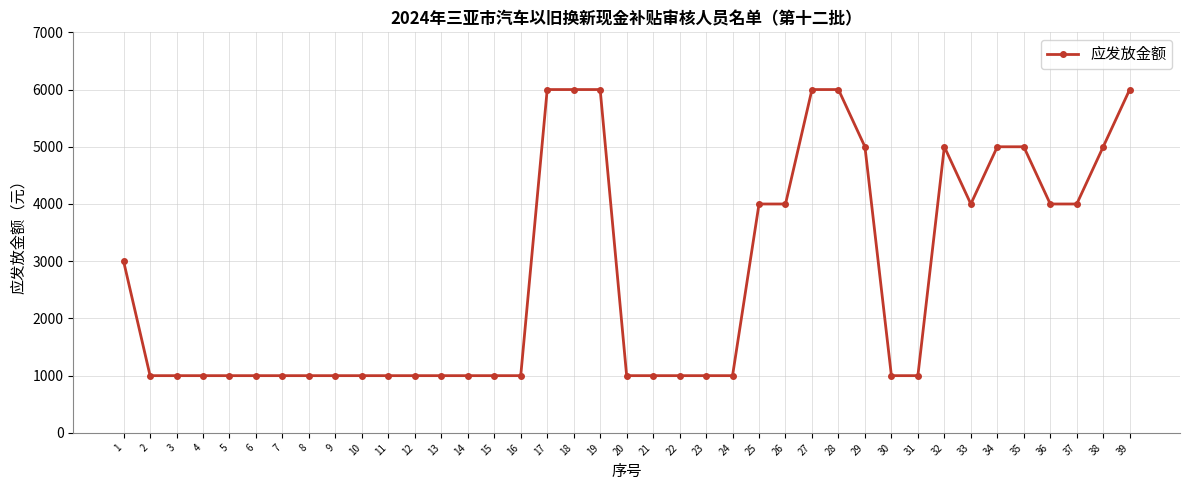

What is the value of the 2nd point from the left?

1000